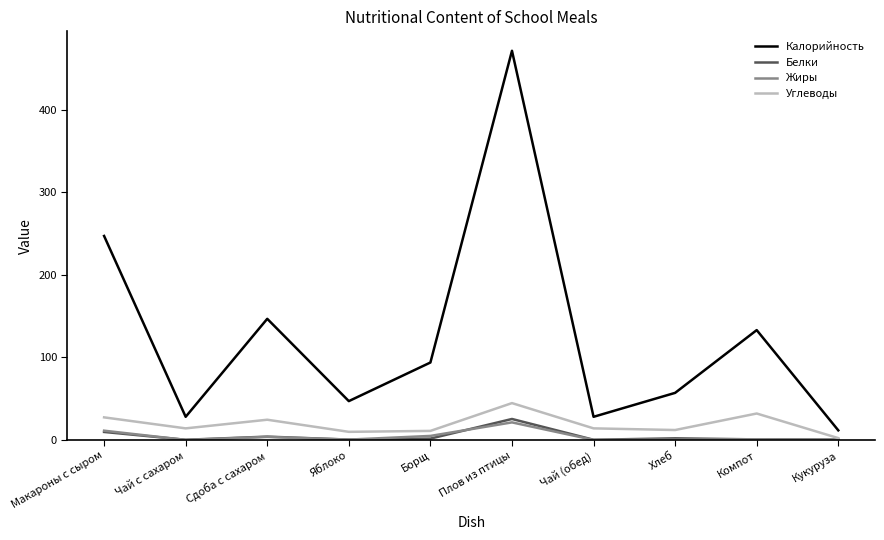

Between Макароны с сыром and Компот, which series saw the biggest shift?

Калорийность